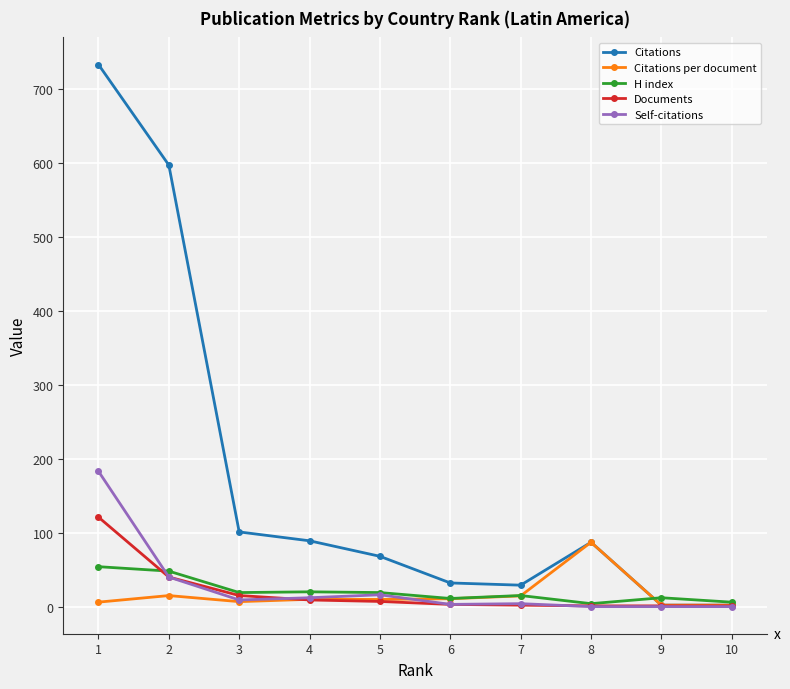

List the series in order of their peak value, lowest first.

H index, Citations per document, Documents, Self-citations, Citations